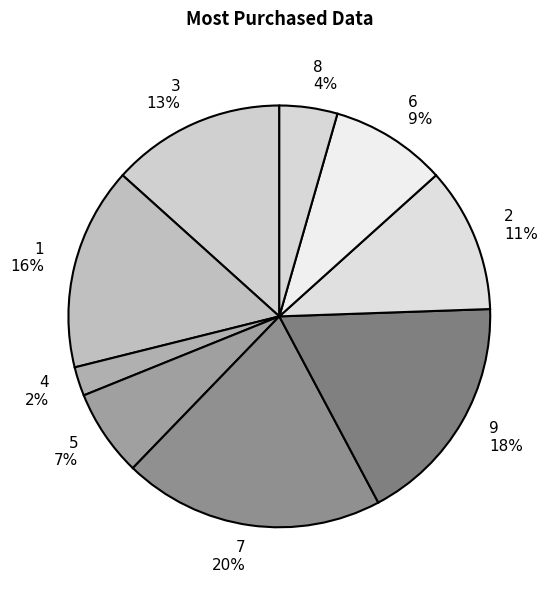

How many segments does this pie chart have?

9